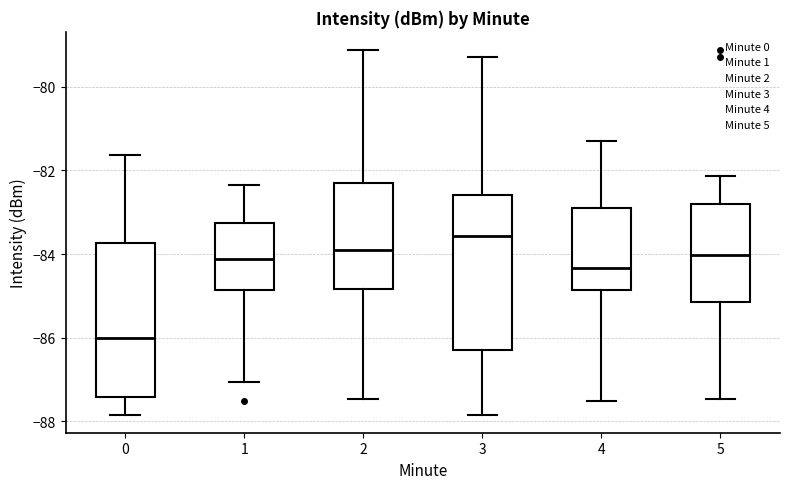

Reading left to right, read every box against the y-axis: the position of its median line, the range the box covers, and the ends of its whiskers. The values are not printed on the chart, so give them approximately, as read against the axis.

0: median -86.0, box -87.4 to -83.8, whiskers -87.8 to -81.6
1: median -84.2, box -84.8 to -83.2, whiskers -87.0 to -82.4
2: median -84.0, box -84.8 to -82.4, whiskers -87.4 to -79.2
3: median -83.6, box -86.2 to -82.6, whiskers -87.8 to -79.2
4: median -84.4, box -84.8 to -82.8, whiskers -87.6 to -81.2
5: median -84.0, box -85.2 to -82.8, whiskers -87.4 to -82.2